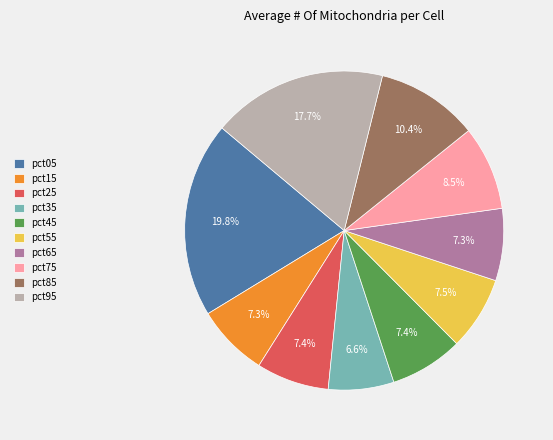

Is there a majority slice in this chart?

No